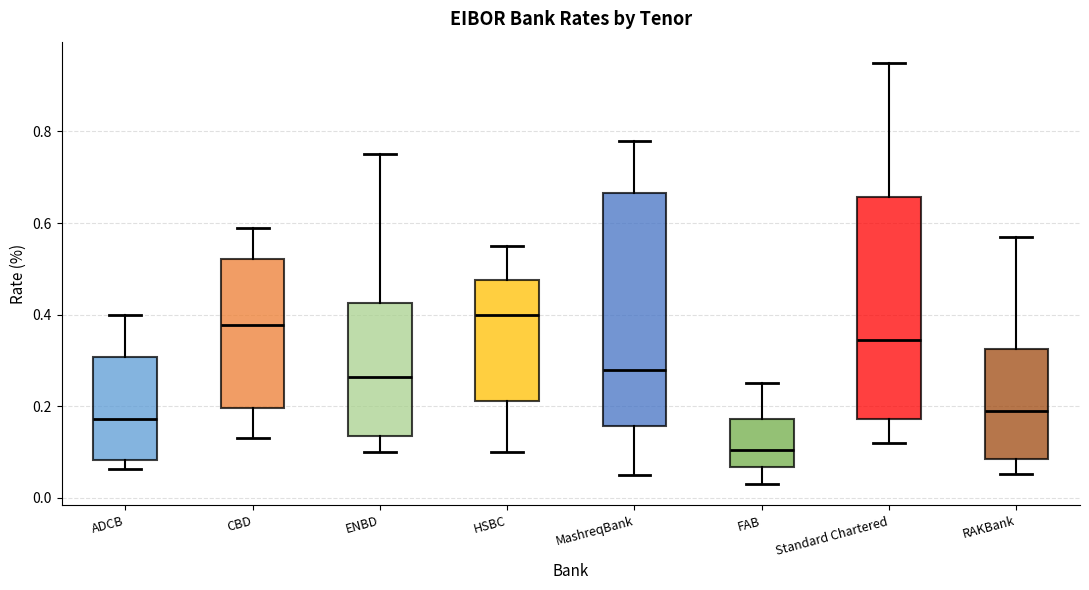

Reading left to right, read every box against the y-axis: the position of its median line, the range the box covers, and the ends of its whiskers. The values are not printed on the chart, so give them approximately, as read against the axis.

ADCB: median 0.18, box 0.08 to 0.30, whiskers 0.06 to 0.40
CBD: median 0.38, box 0.20 to 0.52, whiskers 0.14 to 0.60
ENBD: median 0.26, box 0.14 to 0.42, whiskers 0.10 to 0.76
HSBC: median 0.40, box 0.22 to 0.48, whiskers 0.10 to 0.56
MashreqBank: median 0.28, box 0.16 to 0.66, whiskers 0.06 to 0.78
FAB: median 0.10, box 0.06 to 0.18, whiskers 0.04 to 0.26
Standard Chartered: median 0.34, box 0.18 to 0.66, whiskers 0.12 to 0.96
RAKBank: median 0.18, box 0.08 to 0.32, whiskers 0.06 to 0.58